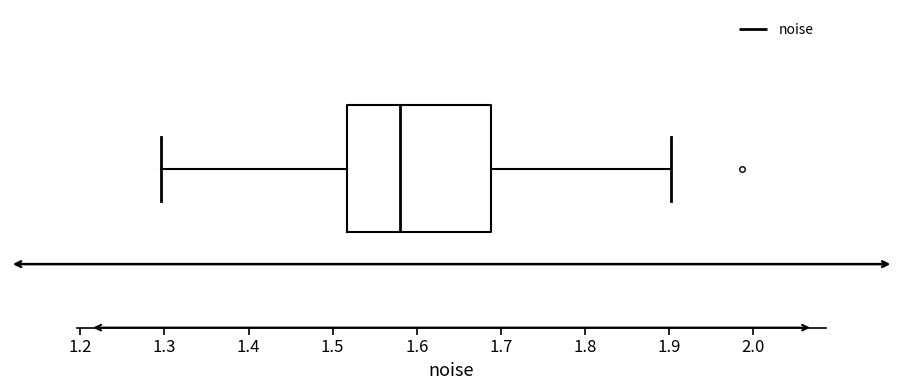

Transcribe this box plot: give where the median line is, the range the box spans, and where the two whiskers end, as read against the x-axis. The values are not printed on the chart, so give them approximately, as read against the axis.

median 1.58, box 1.52 to 1.69, whiskers 1.30 to 1.90